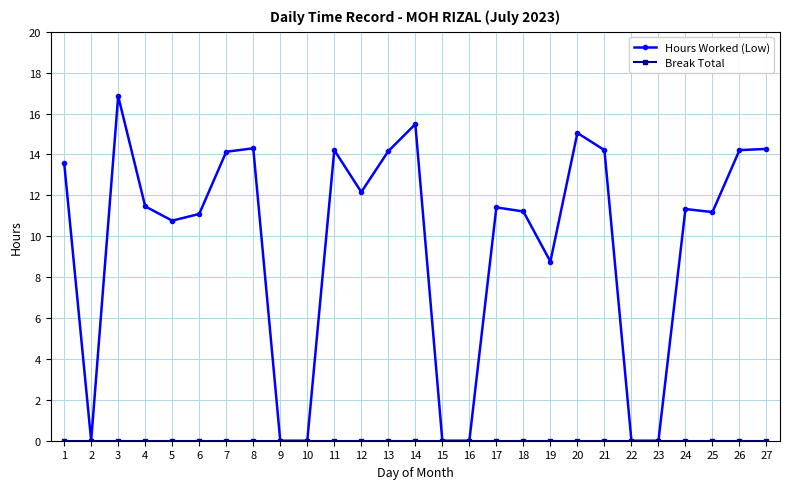

What is the sum of all Hours Worked (Low) values?

259.8